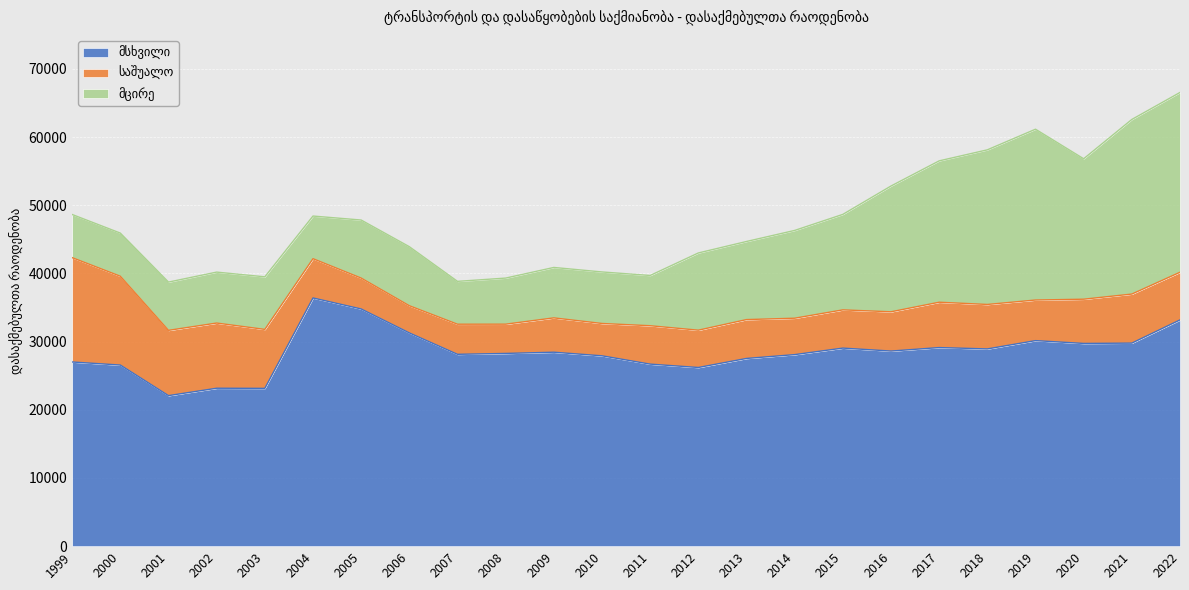

List the series in order of their overall mean, highest first.

მსხვილი, მცირე, საშუალო